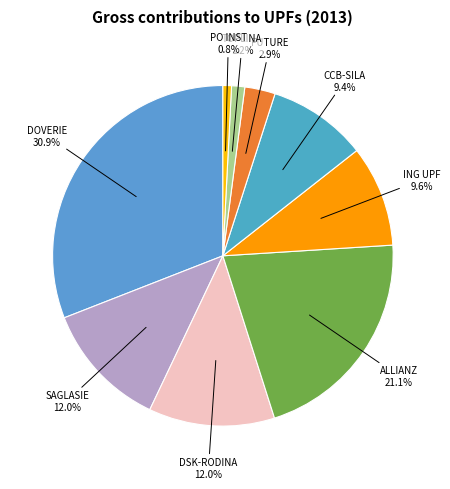

How many segments does this pie chart have?

9